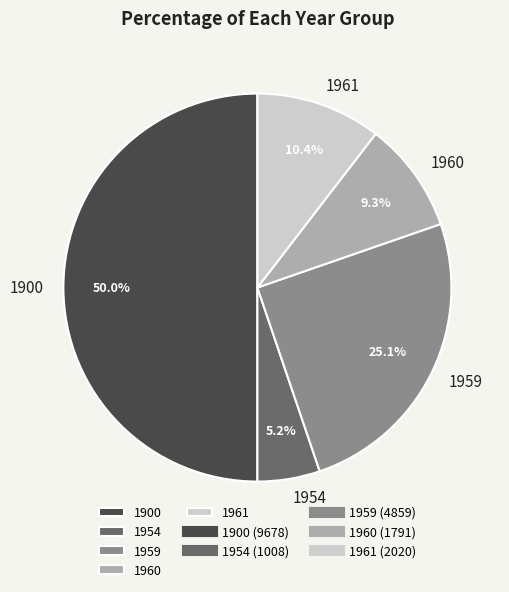

Approximately how many times larger is the value at 1959 compared to 1954?

4.8